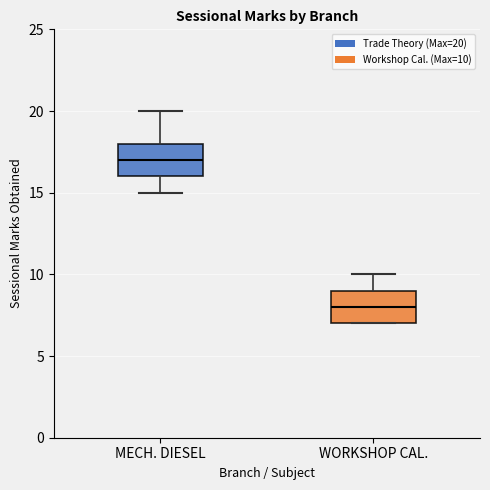

Where does the median line of the box for MECH. DIESEL sit on the y-axis? The values are not printed on the chart, so give them approximately, as read against the axis.

17